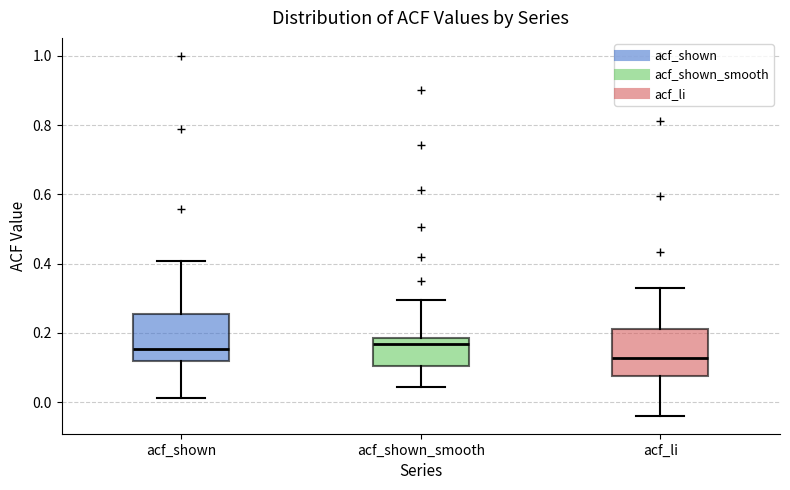

Reading left to right, transcribe this box plot: for each box, give where its median line is, the range the box spans, and where its two whiskers end, as read against the y-axis. The values are not printed on the chart, so give them approximately, as read against the axis.

acf_shown: median 0.16, box 0.12 to 0.26, whiskers 0.02 to 0.40
acf_shown_smooth: median 0.16, box 0.10 to 0.18, whiskers 0.04 to 0.30
acf_li: median 0.12, box 0.08 to 0.22, whiskers -0.04 to 0.34